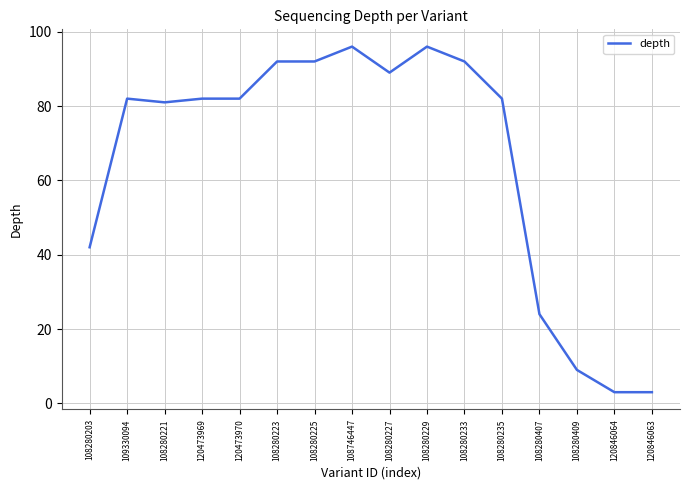

Does the chart have visible grid lines?

Yes